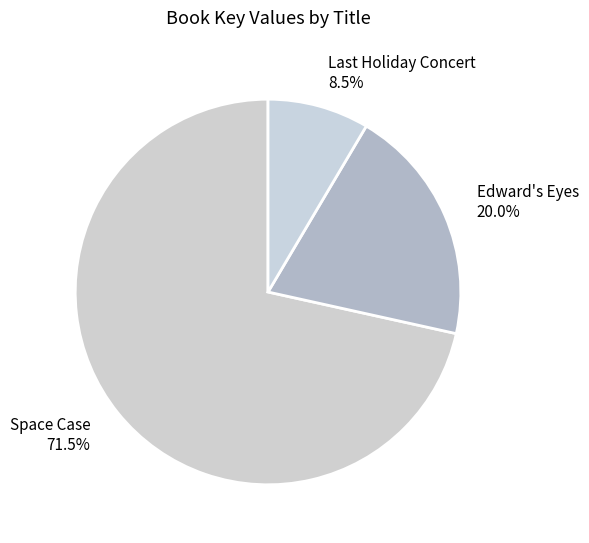

Rank the categories by value from highest to lowest.

Space Case, Edward's Eyes, Last Holiday Concert